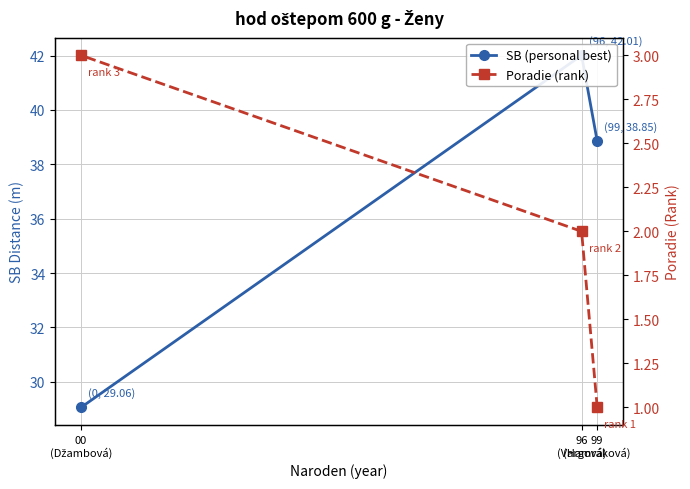

Reading left to right, transcribe all the data shown in this chart.

SB (personal best): 38.9	42.0	29.1
Poradie (rank): 1.0	2.0	3.0